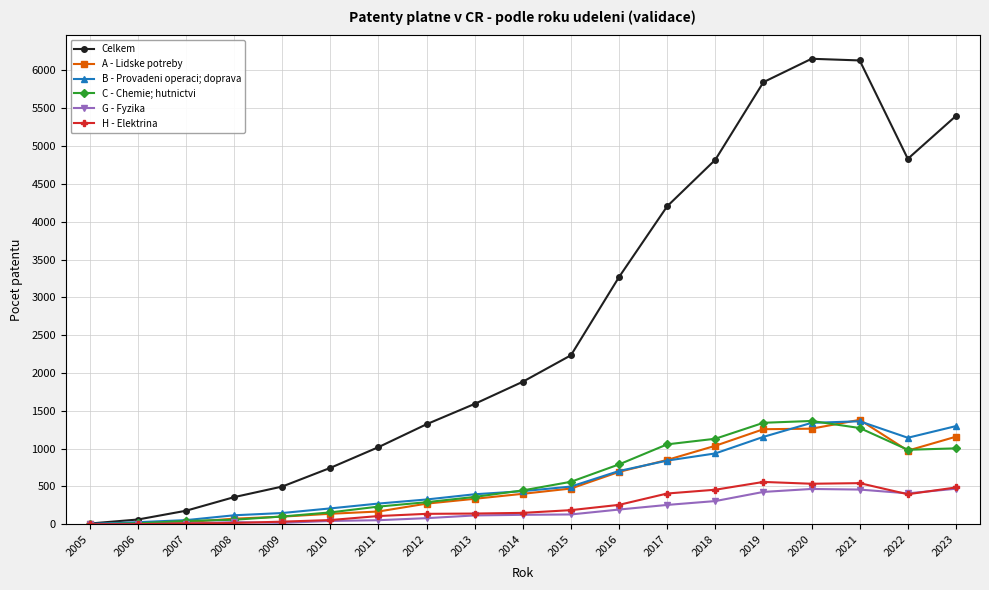

What is the greatest value displayed?

6155